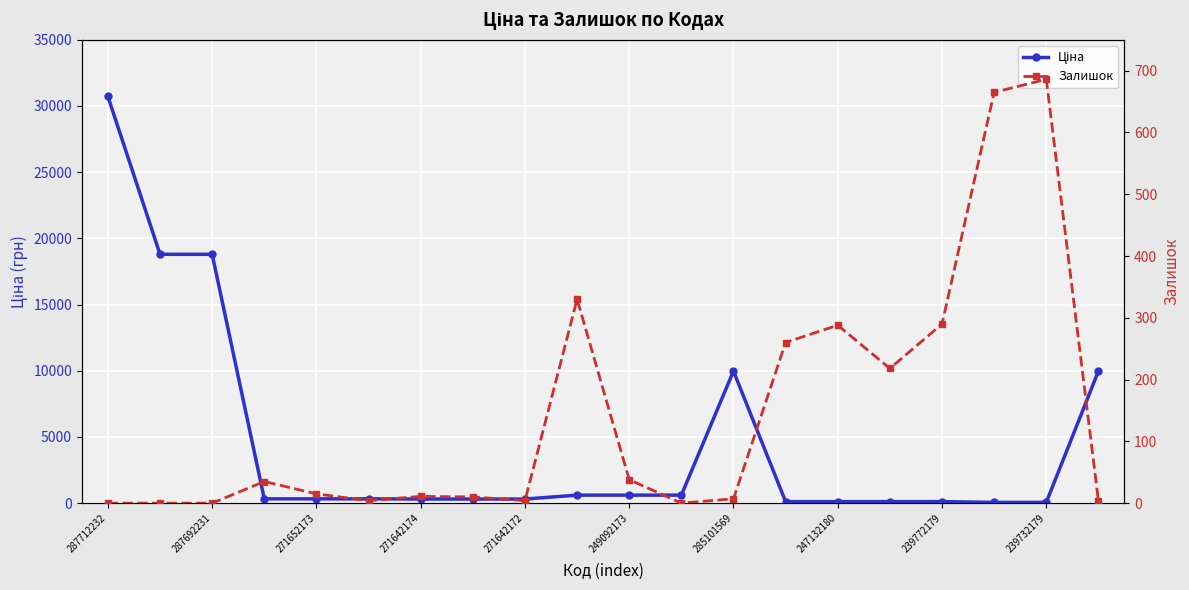

Rank the series by their average value, from lowest to highest.

Залишок, Ціна